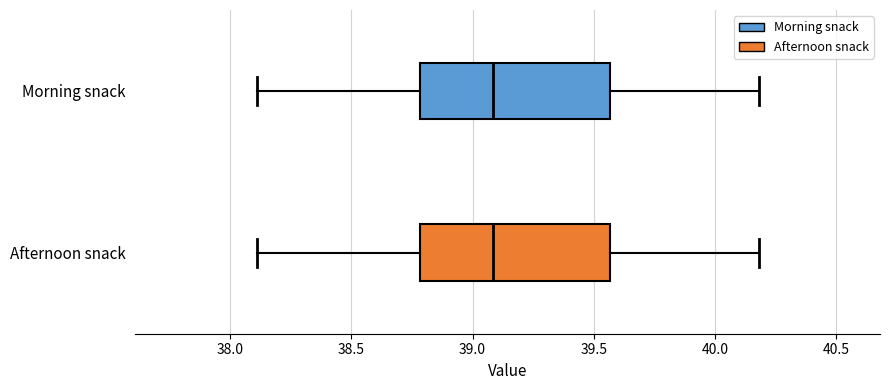

Where is the left edge of the box for Afternoon snack on the x-axis? The values are not printed on the chart, so give them approximately, as read against the axis.

38.80